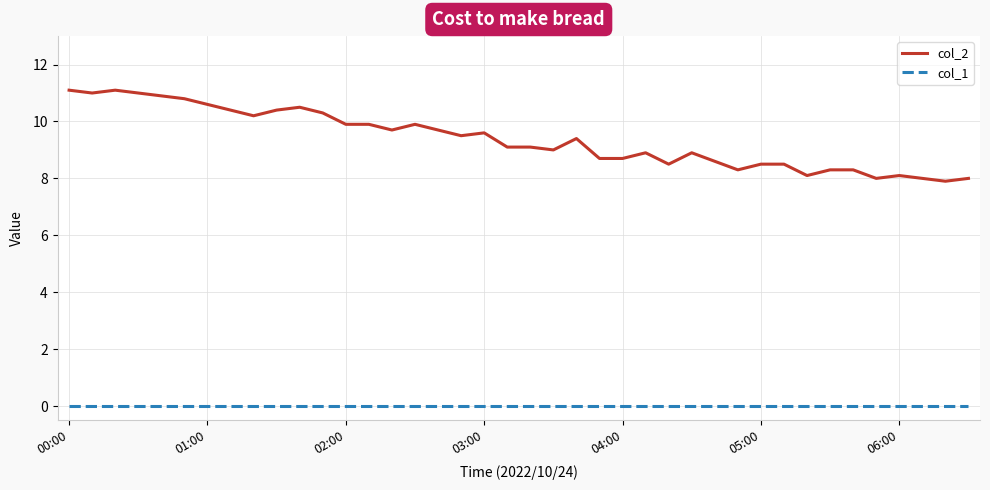

Is this an area chart (filled region under the line)?

No